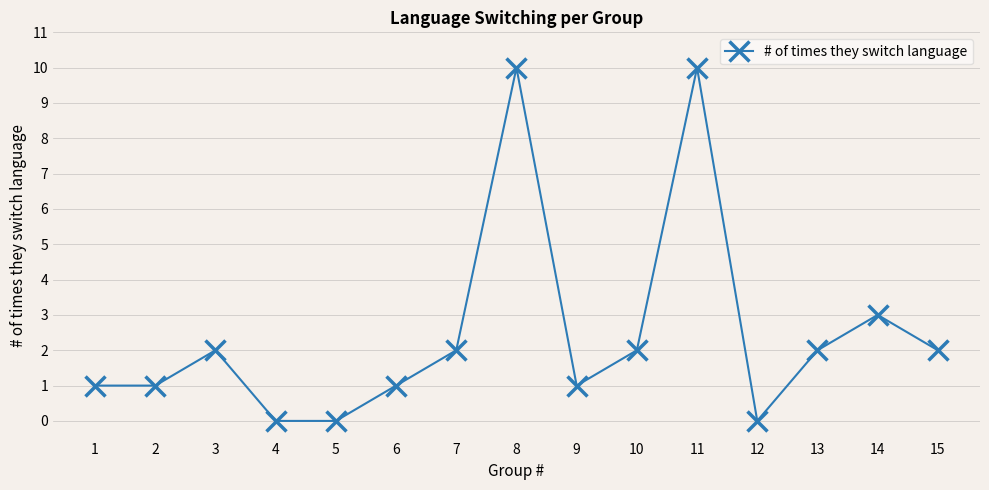

What is the ratio of the value at 7 to the value at 13?

1.0